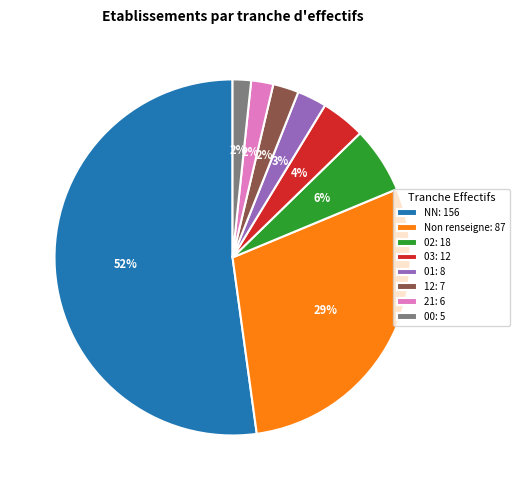

Which category has the biggest portion of the pie?

NN: 156